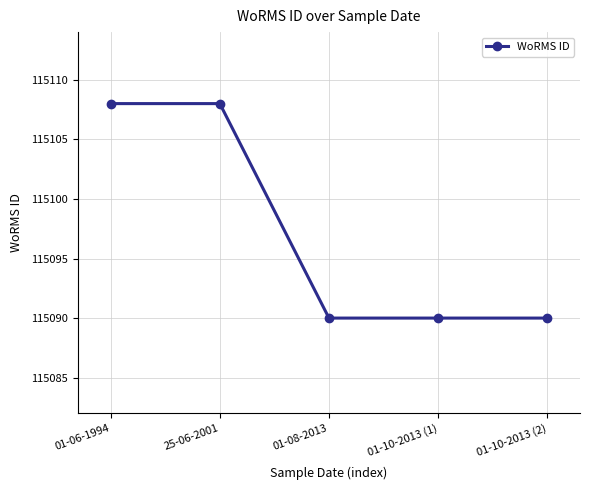

Approximately how many times larger is the value at 25-06-2001 compared to 01-08-2013?

1.0